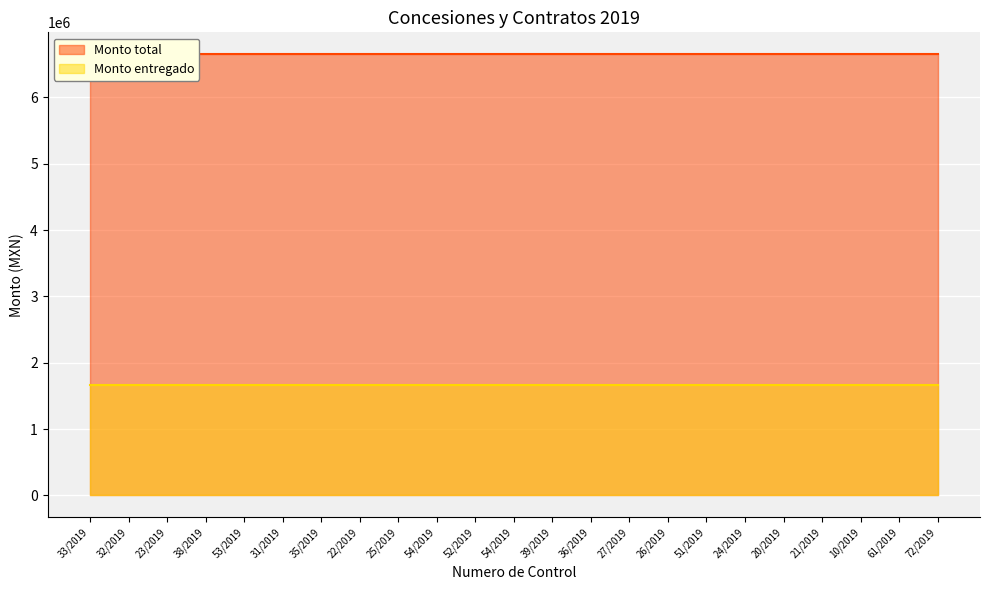

Between 26/2019 and 72/2019, which is larger?

26/2019